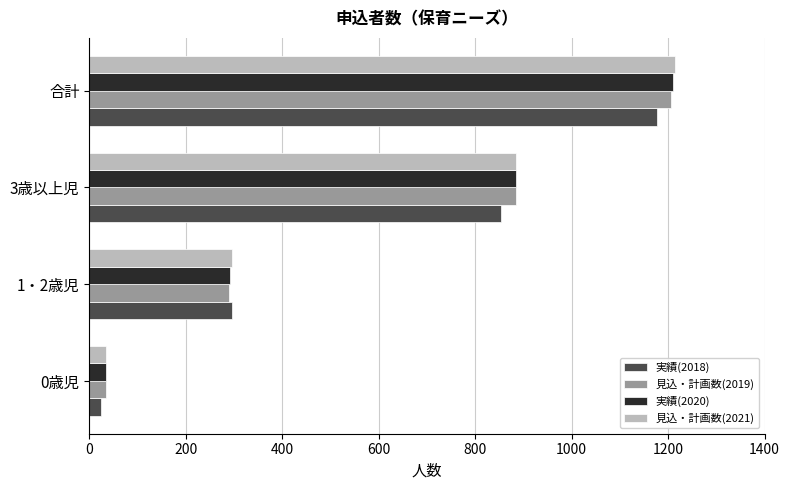

What is the difference between the second highest and minimum values in the 実績(2018) series?

829